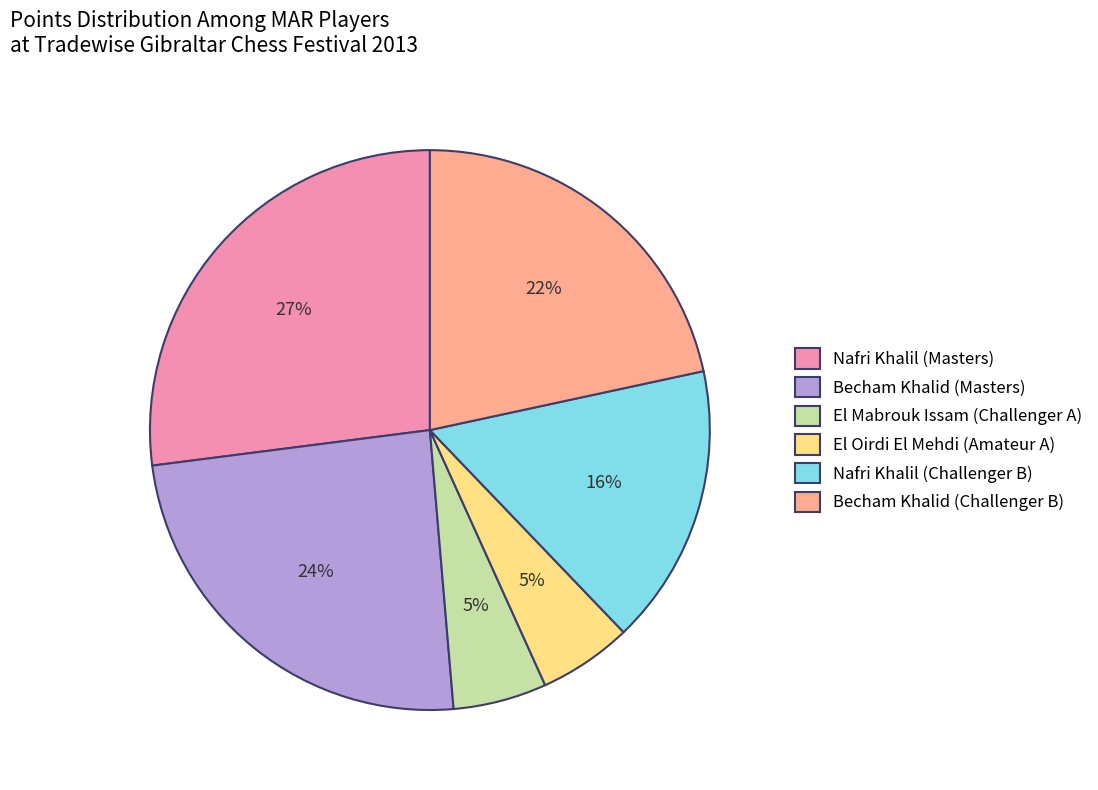

Is it true that Becham Khalid (Masters) is 24% of the pie?

True